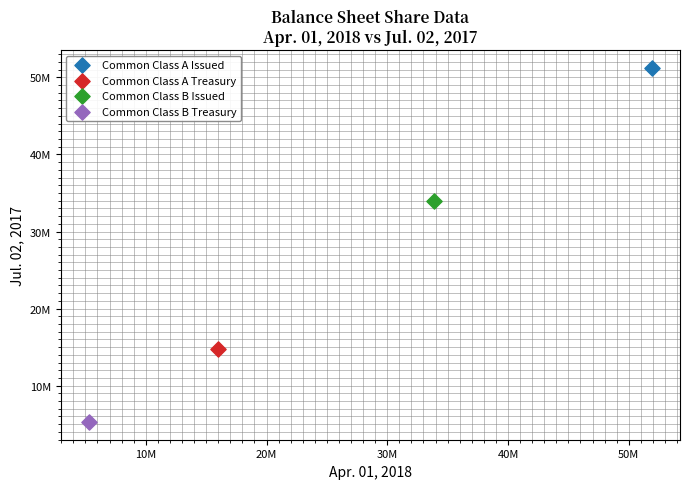

What are all the series names shown in the legend?

Common Class A Issued, Common Class A Treasury, Common Class B Issued, Common Class B Treasury